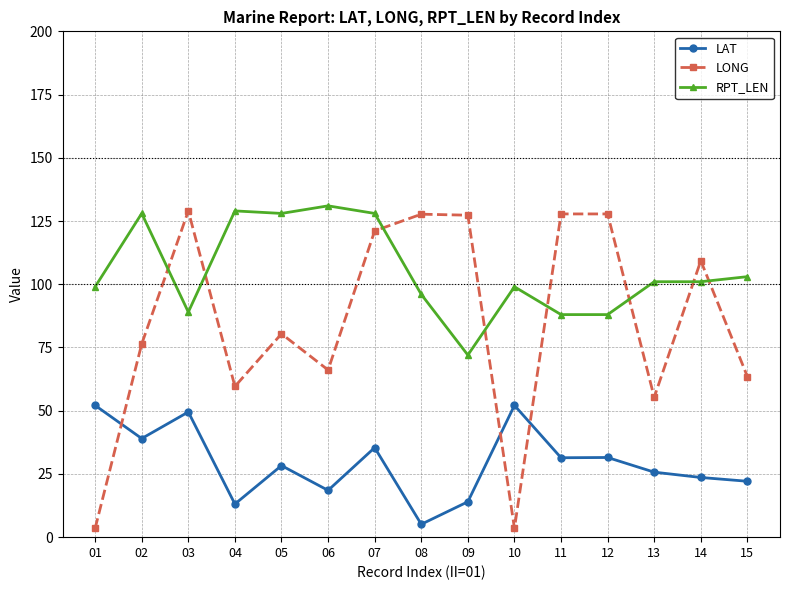

At which category does LAT reach its first local valley?

02